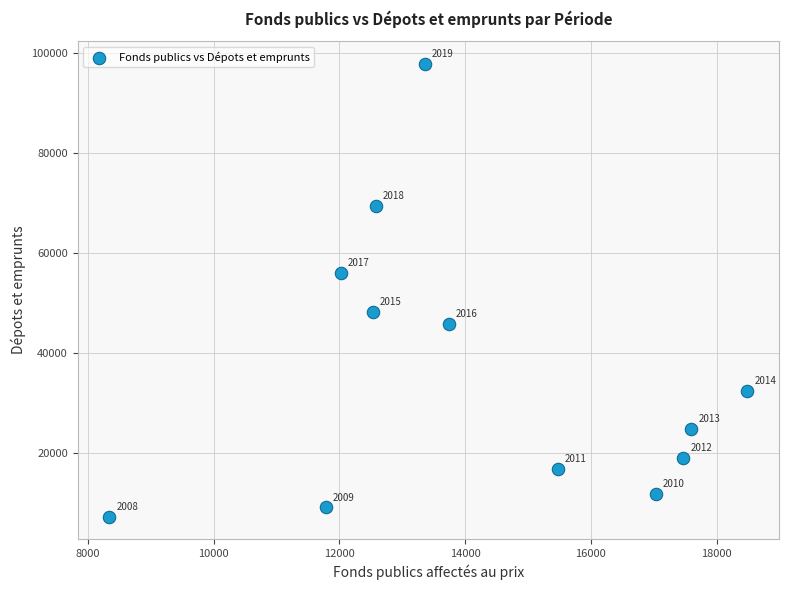

What Y value in the scatter plot is closest to 52565?

55942.2